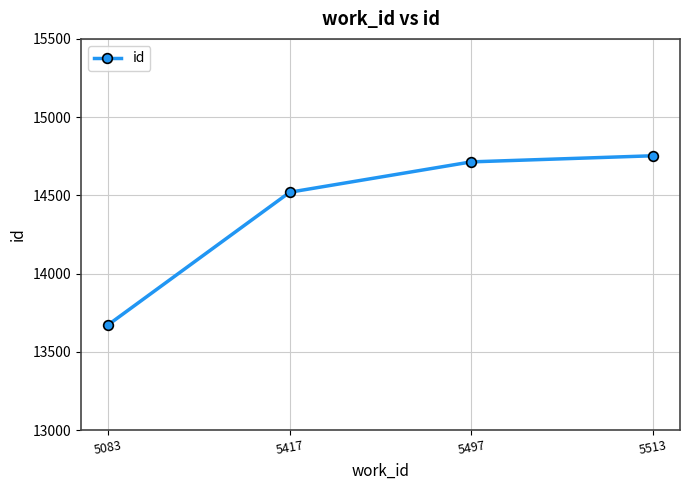

The chart shows a value of 14520 at 5417. True or false?

True